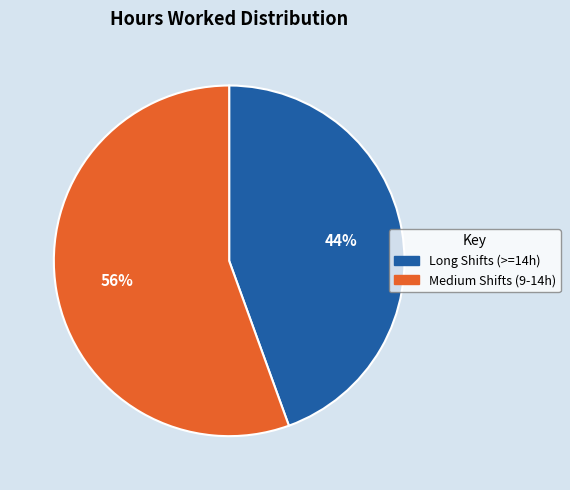

Is there any slice that represents more than half of the pie?

Yes